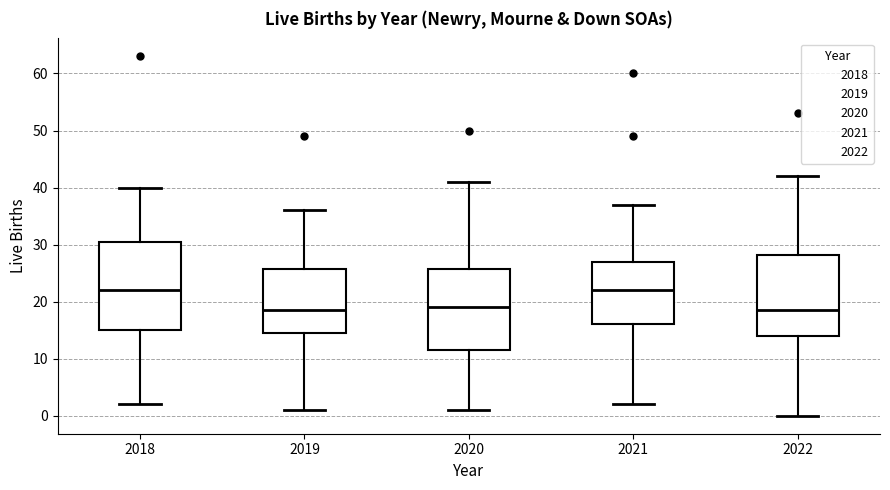

Reading left to right, transcribe this box plot: for each box, give where its median line is, the range the box spans, and where its two whiskers end, as read against the y-axis. The values are not printed on the chart, so give them approximately, as read against the axis.

2018: median 22, box 15 to 31, whiskers 2 to 40
2019: median 19, box 15 to 26, whiskers 1 to 36
2020: median 19, box 12 to 26, whiskers 1 to 41
2021: median 22, box 16 to 27, whiskers 2 to 37
2022: median 19, box 14 to 28, whiskers 0 to 42